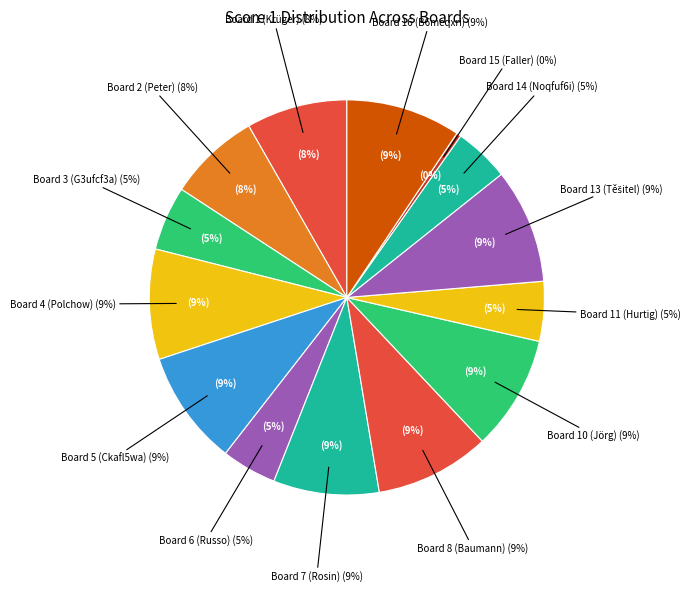

What percentage is the Board 2 (Peter) slice, to the nearest percent?

8%